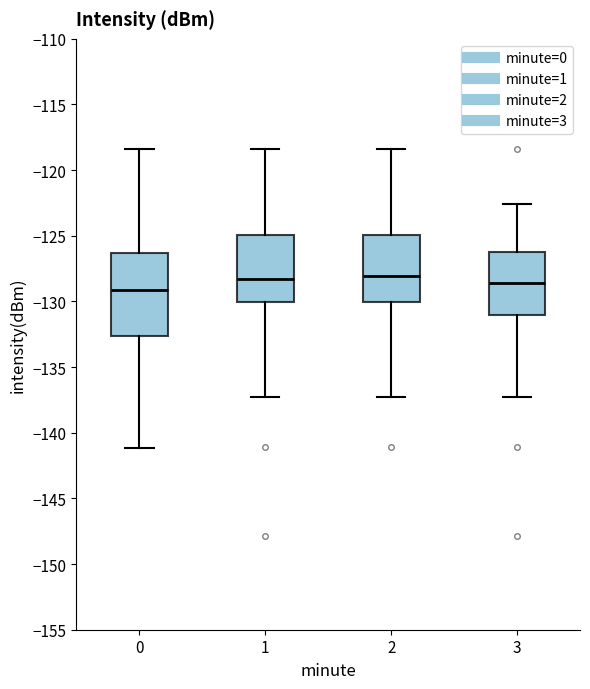

Reading left to right, read every box against the y-axis: the position of its median line, the range the box covers, and the ends of its whiskers. The values are not printed on the chart, so give them approximately, as read against the axis.

0: median -129.0, box -132.5 to -126.5, whiskers -141.0 to -118.5
1: median -128.5, box -130.0 to -125.0, whiskers -137.5 to -118.5
2: median -128.0, box -130.0 to -125.0, whiskers -137.5 to -118.5
3: median -128.5, box -131.0 to -126.5, whiskers -137.5 to -122.5